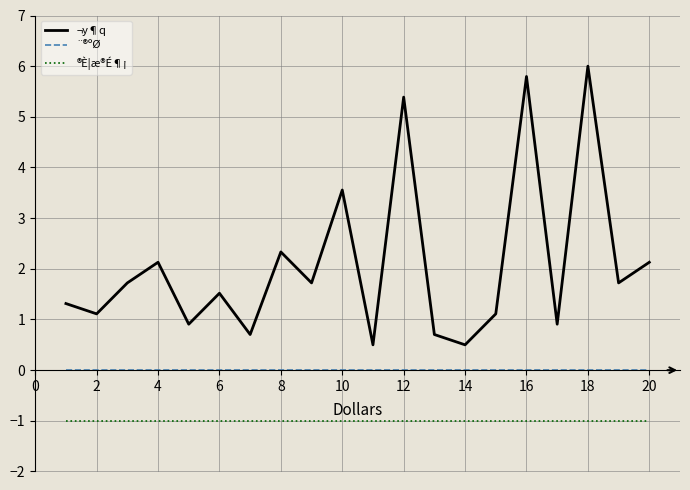

True or false: ¬y¶q and ®È¦æ®É¶¡ cross at least once.

False